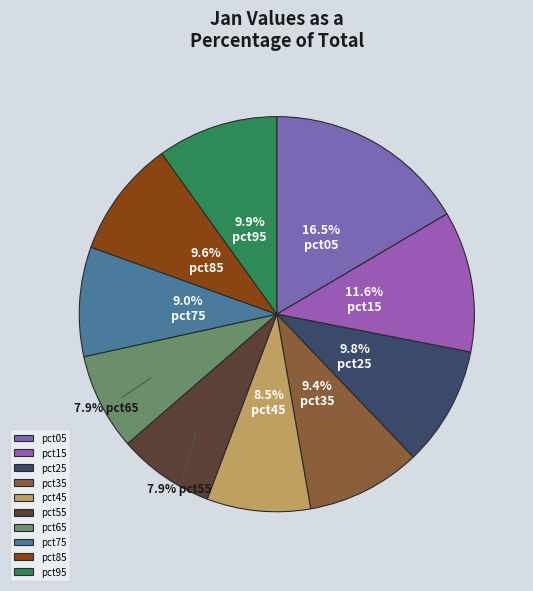

What percentage is the pct35 slice, to the nearest percent?

9%